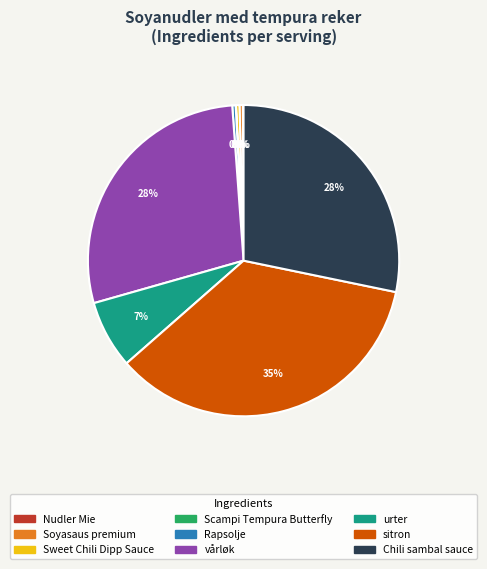

Which category has the biggest portion of the pie?

sitron